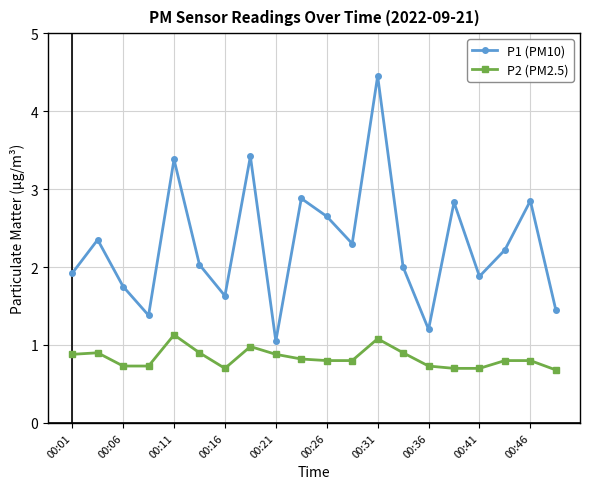

True or false: P1 (PM10) and P2 (PM2.5) cross at least once.

False